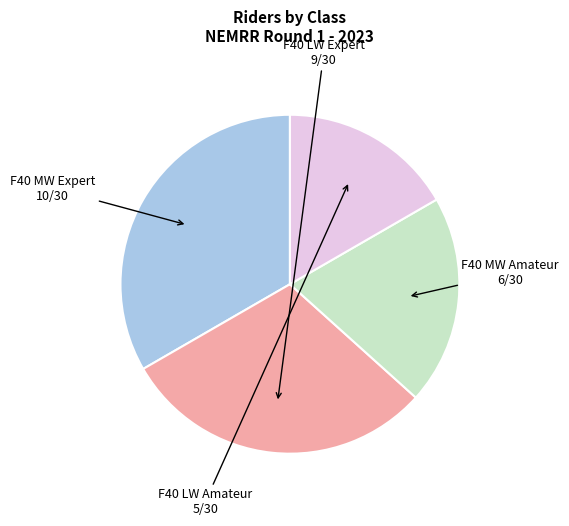

Is the sum of F40 MW Amateur and F40 MW Expert greater than half?

Yes